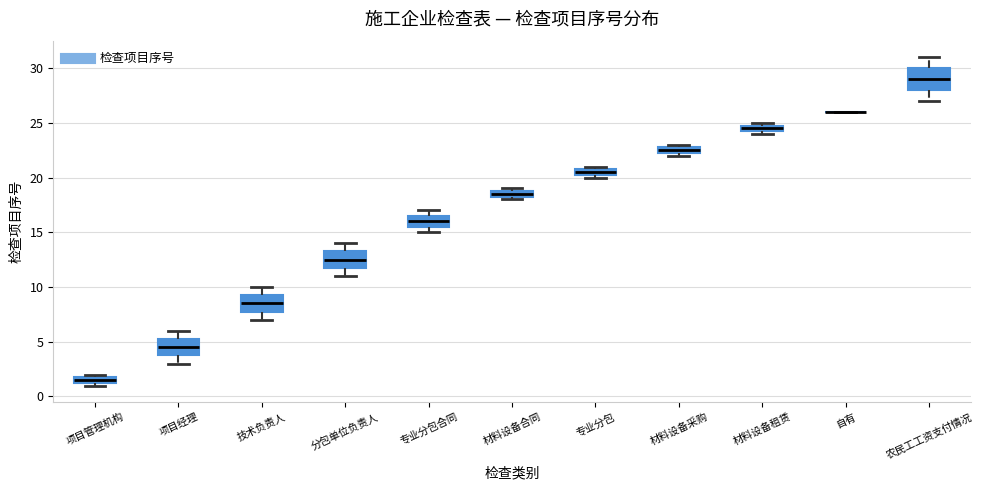

Where is the lower edge of the box for 材料设备合同 on the y-axis? The values are not printed on the chart, so give them approximately, as read against the axis.

18.5